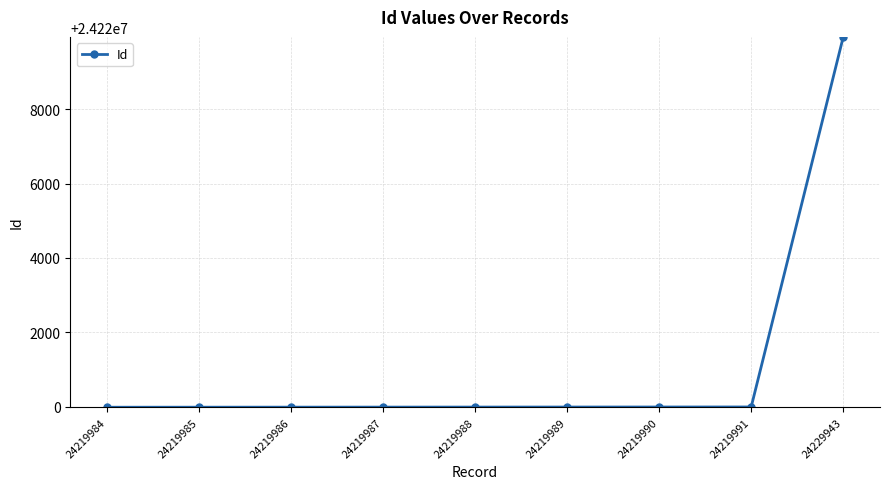

True or false: the data shows 6056738 at 24219987.

False